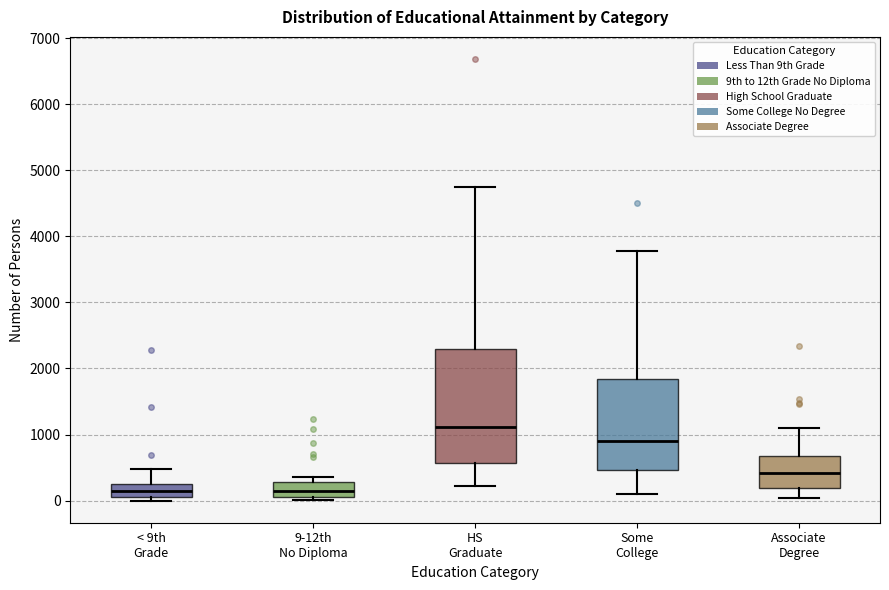

Reading left to right, transcribe this box plot: for each box, give where its median line is, the range the box spans, and where its two whiskers end, as read against the y-axis. The values are not printed on the chart, so give them approximately, as read against the axis.

< 9th Grade: median 100 (inside the box), box 100 to 200, whiskers 0 to 500
9-12th No Diploma: median 100 (inside the box), box 100 to 300, whiskers 0 to 400
HS Graduate: median 1100, box 600 to 2300, whiskers 200 to 4700
Some College: median 900, box 500 to 1800, whiskers 100 to 3800
Associate Degree: median 400, box 200 to 700, whiskers 0 to 1100